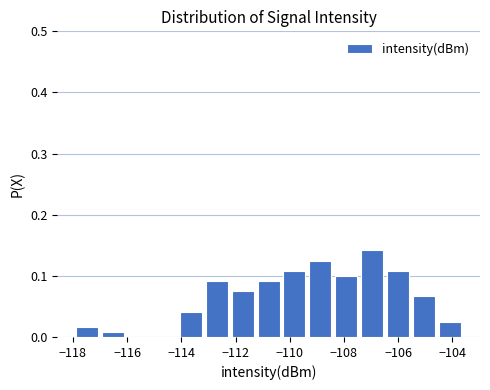

Reading left to right, transcribe this chart: for each bar, give the range it covers on the x-axis and its height. Neither the bar edges nor the heights are printed on the chart, so give them approximately, as read against the axes.

-118.0 to -117.0: 0.02
-117.0 to -116.0: under 0.01
-116.0 to -115.0: 0
-115.0 to -114.2: 0
-114.2 to -113.2: 0.04
-113.2 to -112.2: 0.09
-112.2 to -111.2: 0.08
-111.2 to -110.4: 0.09
-110.4 to -109.4: 0.11
-109.4 to -108.4: 0.13
-108.4 to -107.4: 0.10
-107.4 to -106.4: 0.14
-106.4 to -105.6: 0.11
-105.6 to -104.6: 0.07
-104.6 to -103.6: 0.03